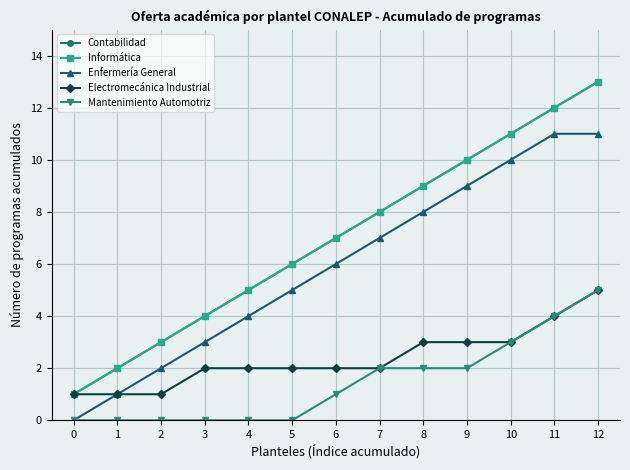

Does the chart have visible grid lines?

Yes